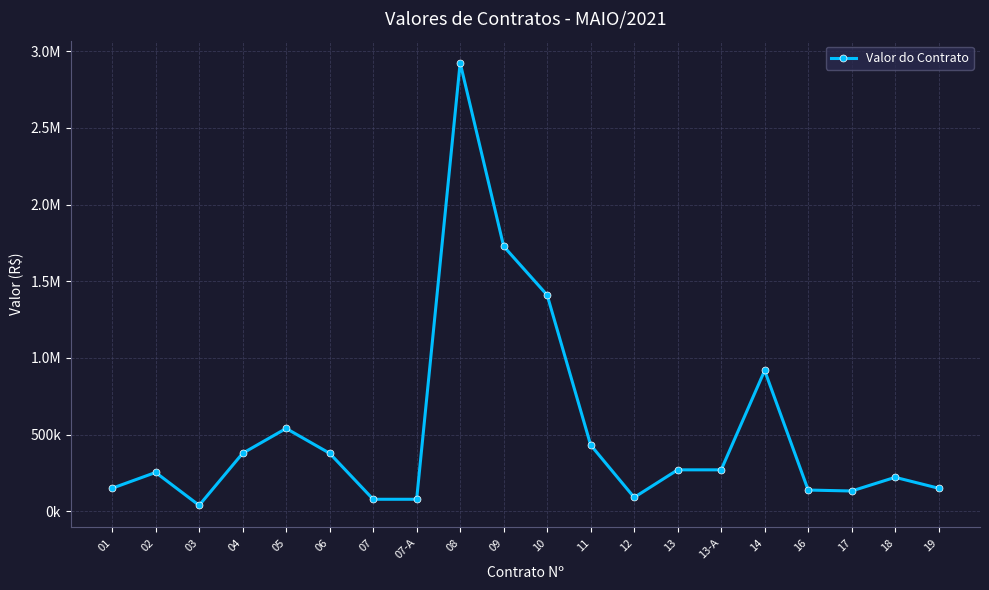

Does the chart have visible grid lines?

Yes